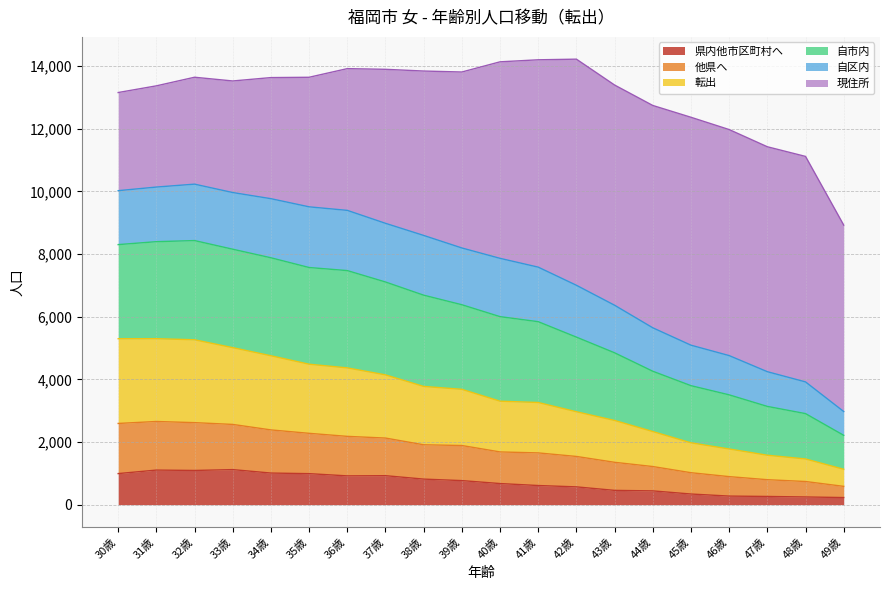

What is the highest value of the 県内他市区町村へ series?

1119